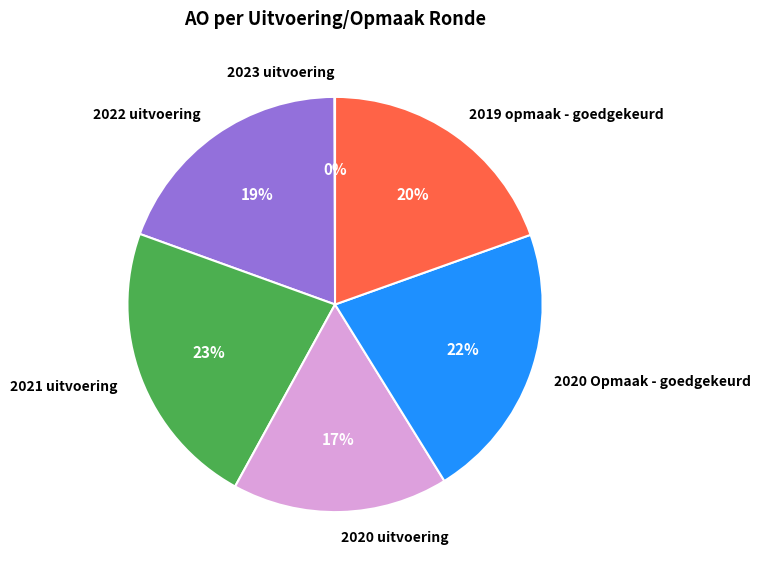

Is it true that 2020 Opmaak - goedgekeurd is 22% of the pie?

True